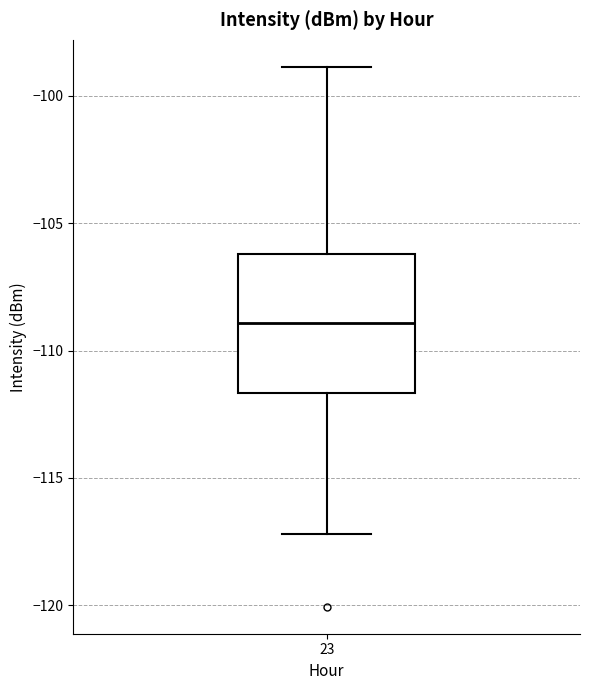

Transcribe this box plot: give where the median line is, the range the box spans, and where the two whiskers end, as read against the y-axis. The values are not printed on the chart, so give them approximately, as read against the axis.

median -109.0, box -111.5 to -106.0, whiskers -117.0 to -99.0